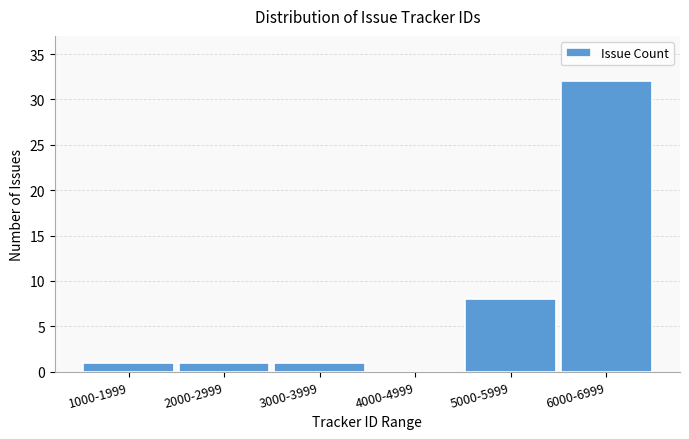

Reading right to left, list all the values displayed in this chart.

6000-6999=32	5000-5999=8	4000-4999=0	3000-3999=1	2000-2999=1	1000-1999=1